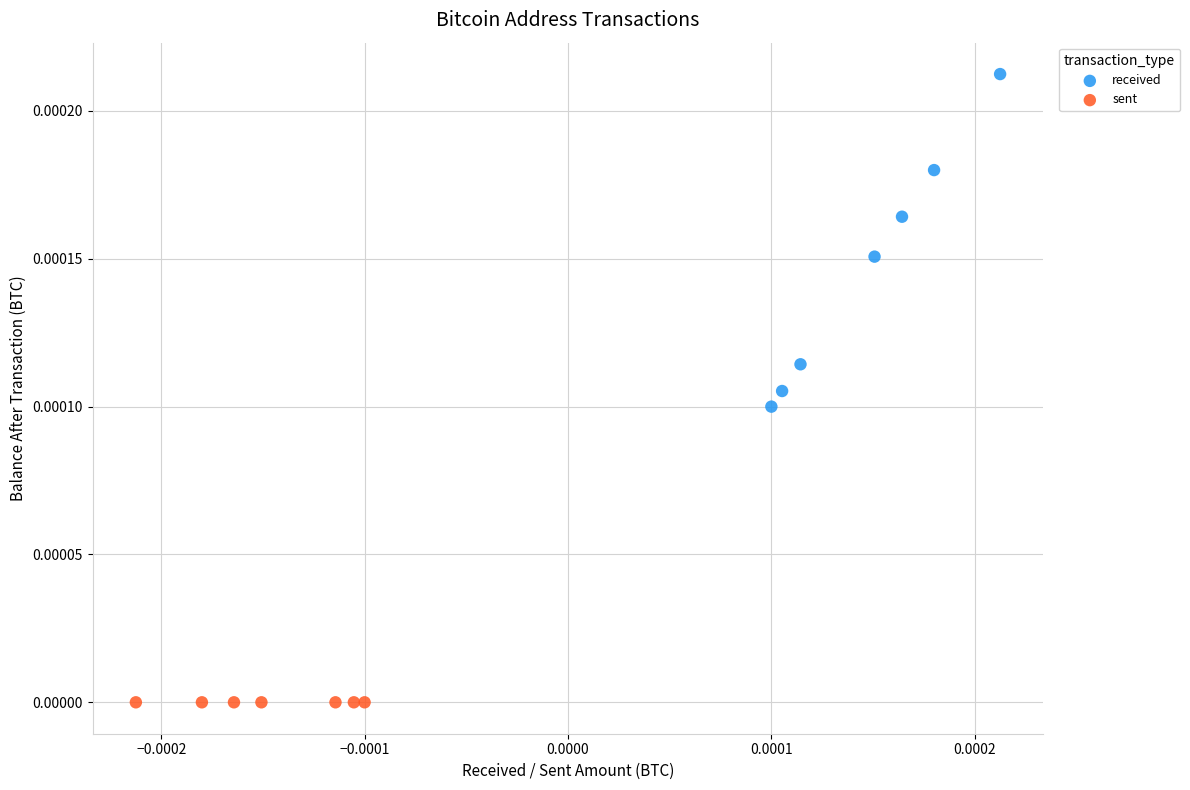

Which series reaches the maximum Y coordinate?

received